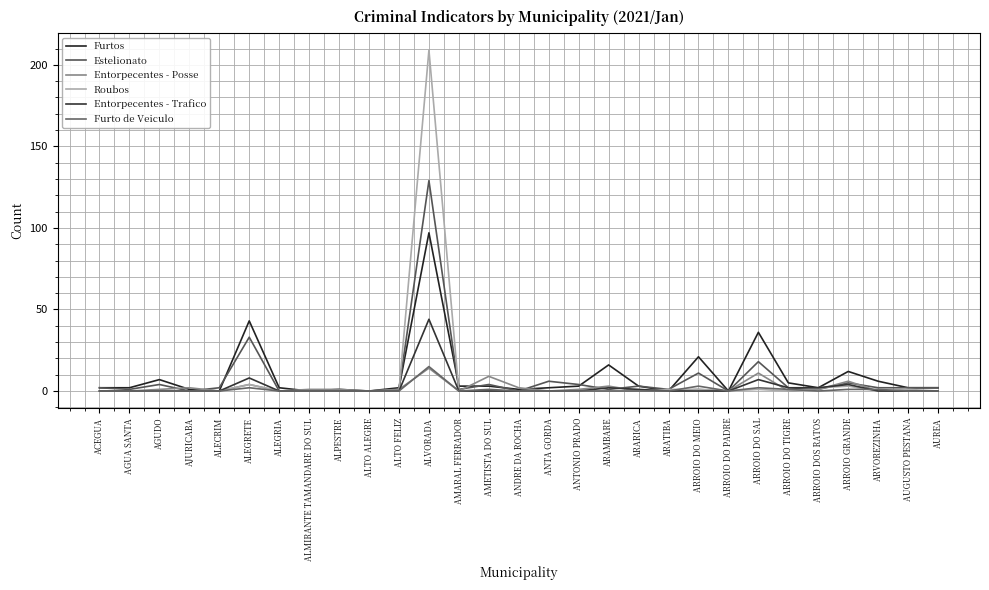

Where is Roubos nearest to the value 104?

ALEGRETE